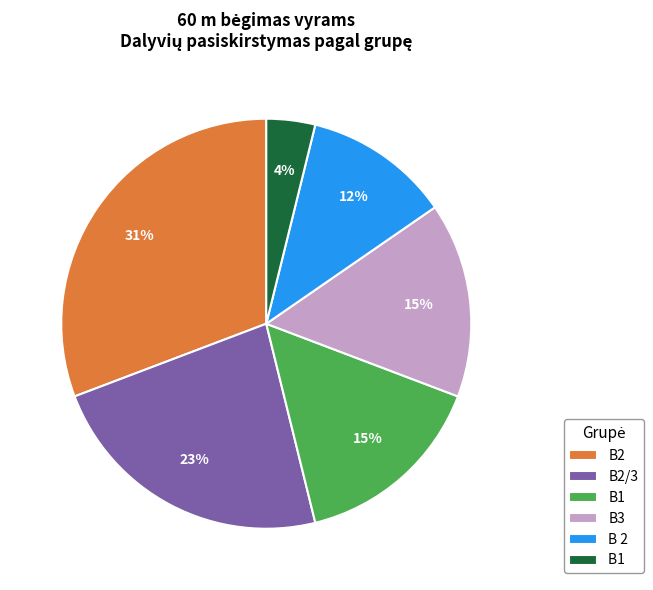

To the nearest percent, what is the average slice percentage?

17%